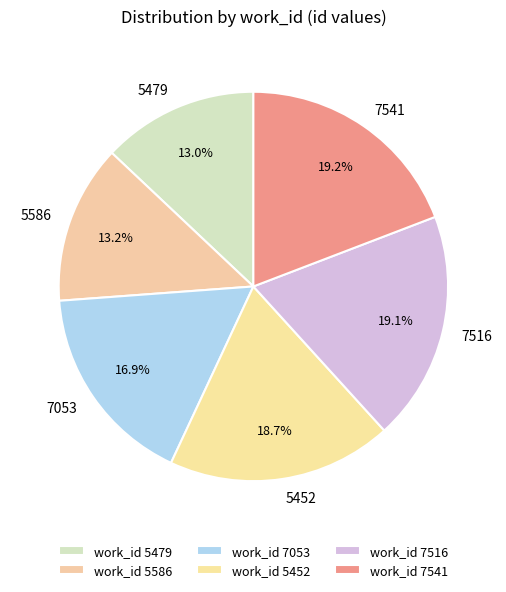

Combined, what portion of the pie is 5586 and 7053?

30.1%